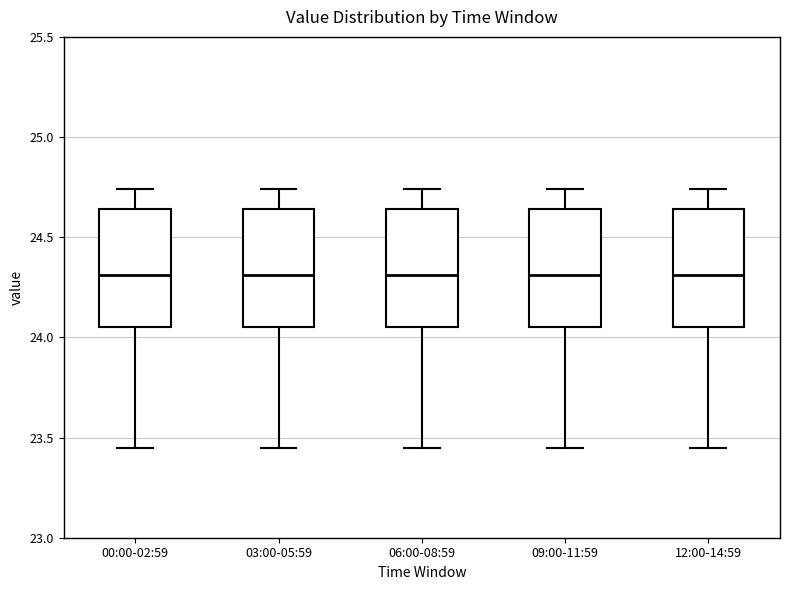

Where is the upper edge of the box for 03:00-05:59 on the y-axis? The values are not printed on the chart, so give them approximately, as read against the axis.

24.65